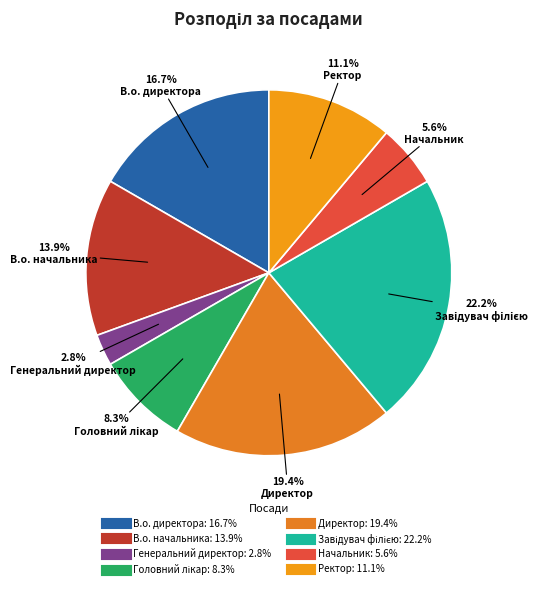

How many segments does this pie chart have?

8